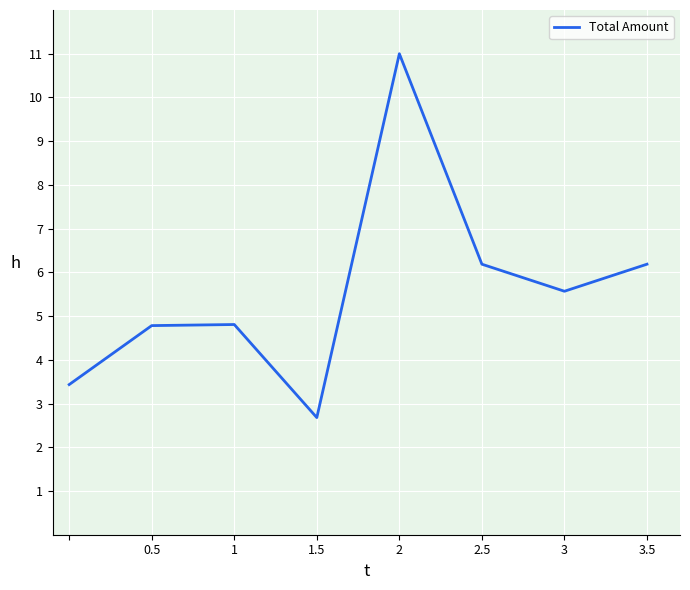

How many interior local valleys (lower than both neighbors) does the data have?

2